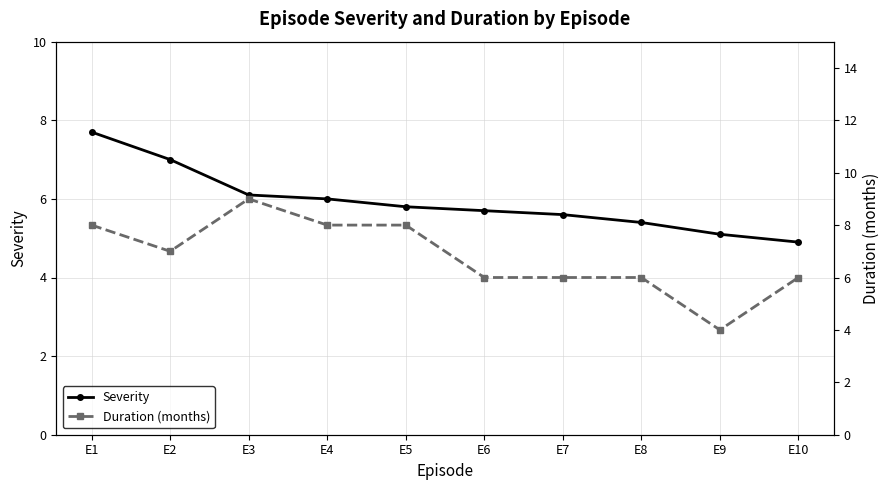

How many interior local peaks does the Duration (months) series have?

1